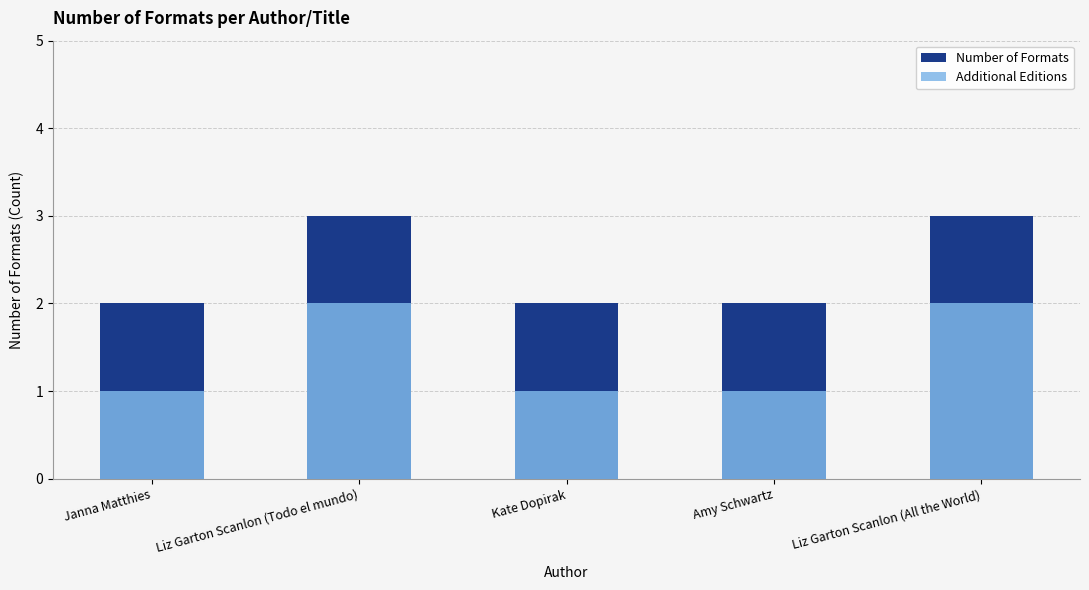

The Additional Editions series shows 1 at Janna Matthies. True or false?

True